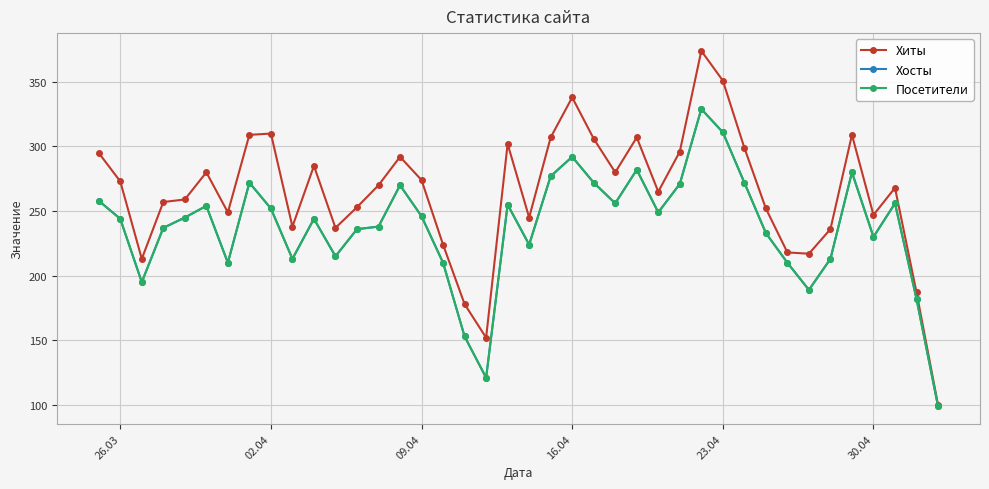

At how many categories does at least one series exceed 103?

39